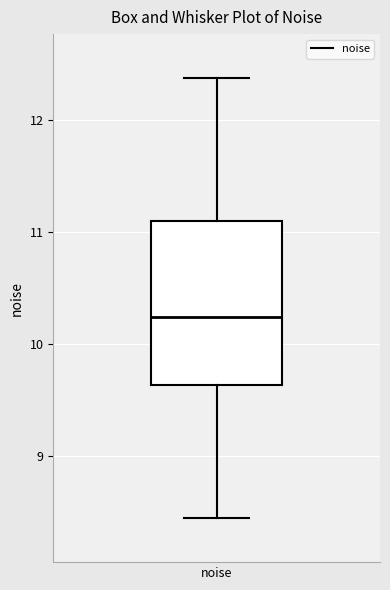

Where does the median line of the box for noise sit on the y-axis? The values are not printed on the chart, so give them approximately, as read against the axis.

10.2